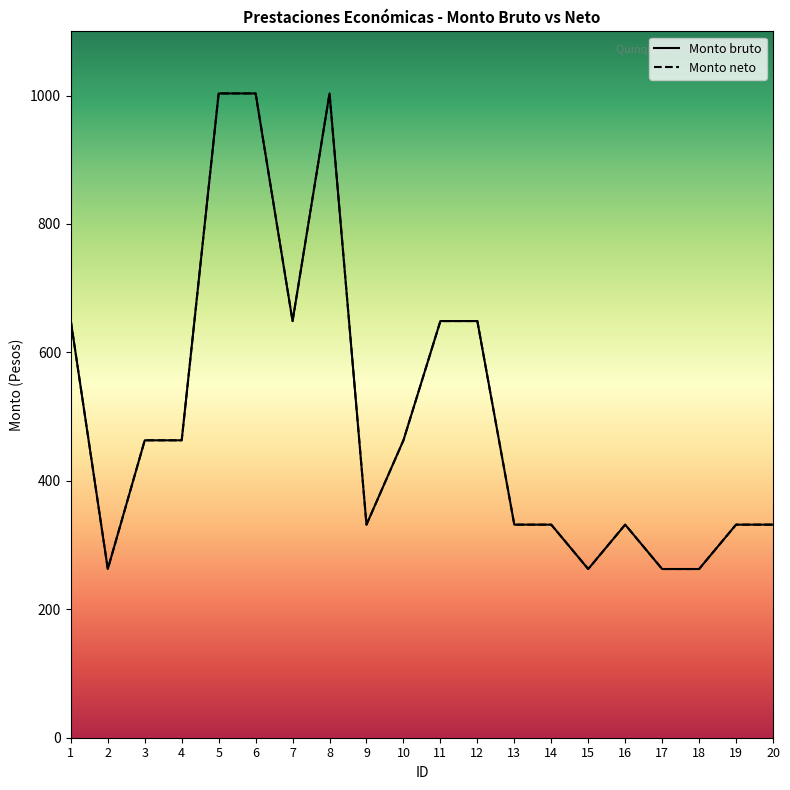

Does the chart display data point markers on the line(s)?

No